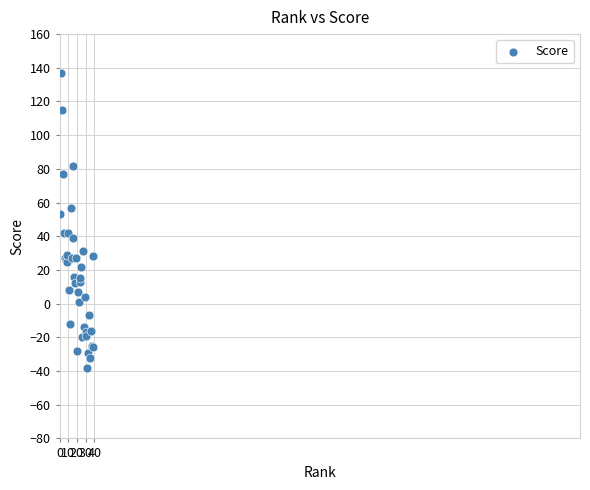

What Y value in the scatter plot is closest to 49?

53